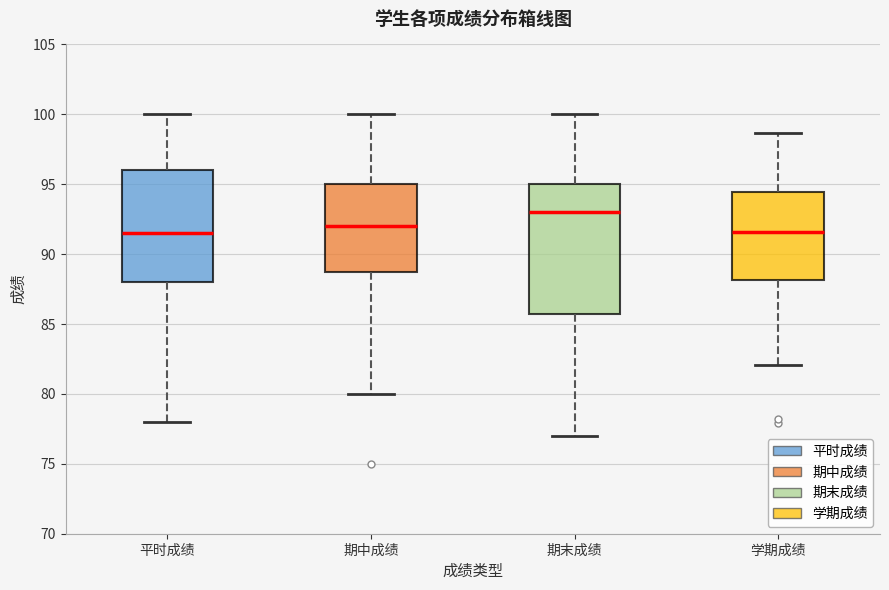

Which box has the highest median line?

期末成绩